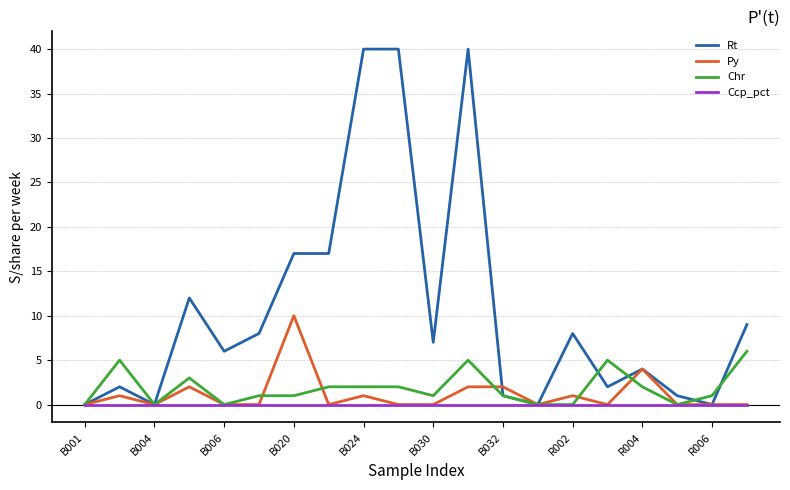

Which series has the widest spread of values?

Rt